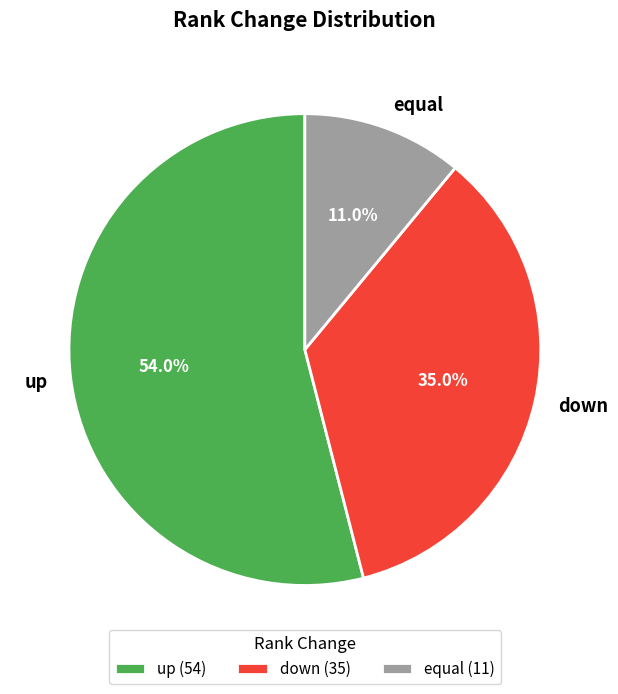

To the nearest percent, what percentage of the pie is equal?

11%